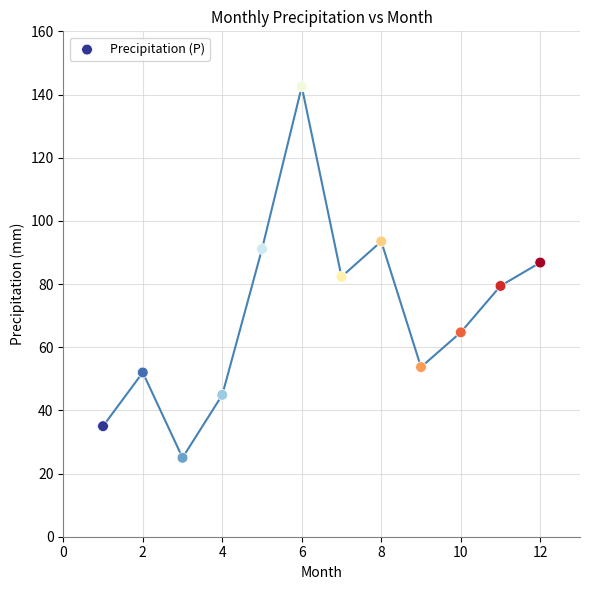

What is the average Y value?

70.9